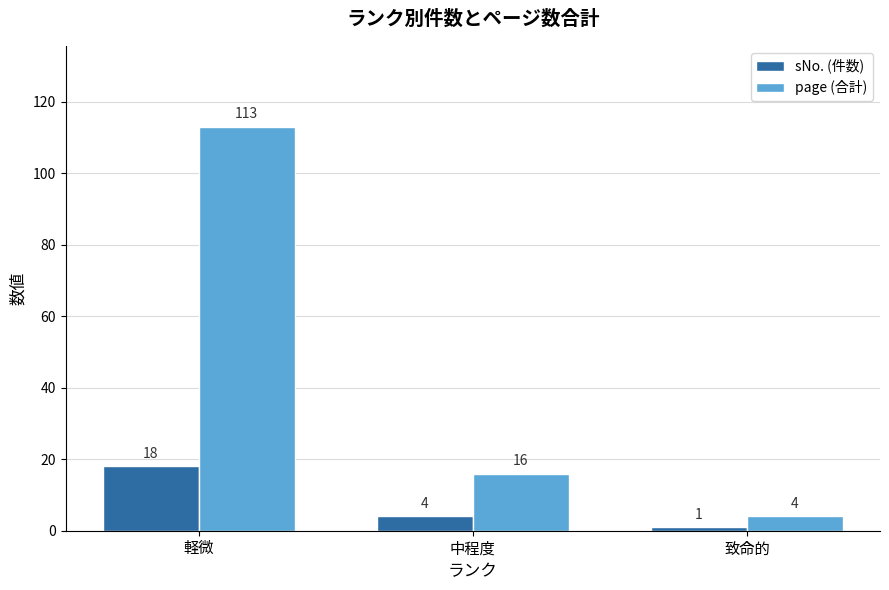

What is the label of the 2nd bar from the left?

中程度